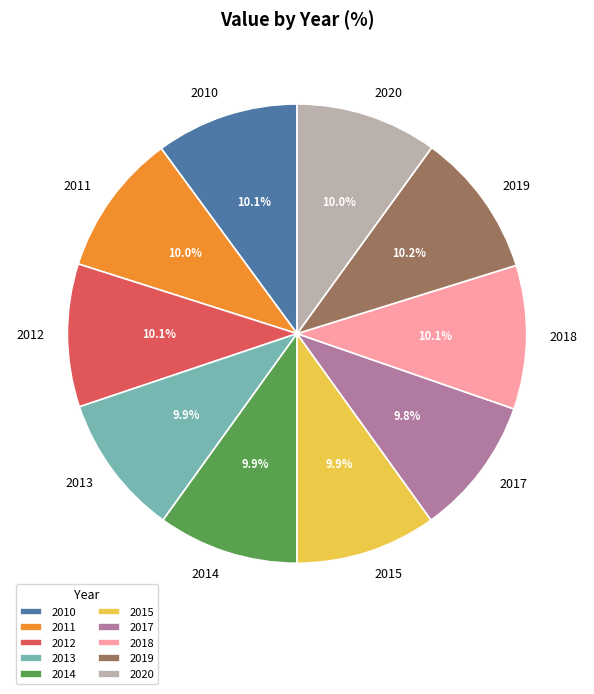

Does 2019 represent more than half of the total?

No